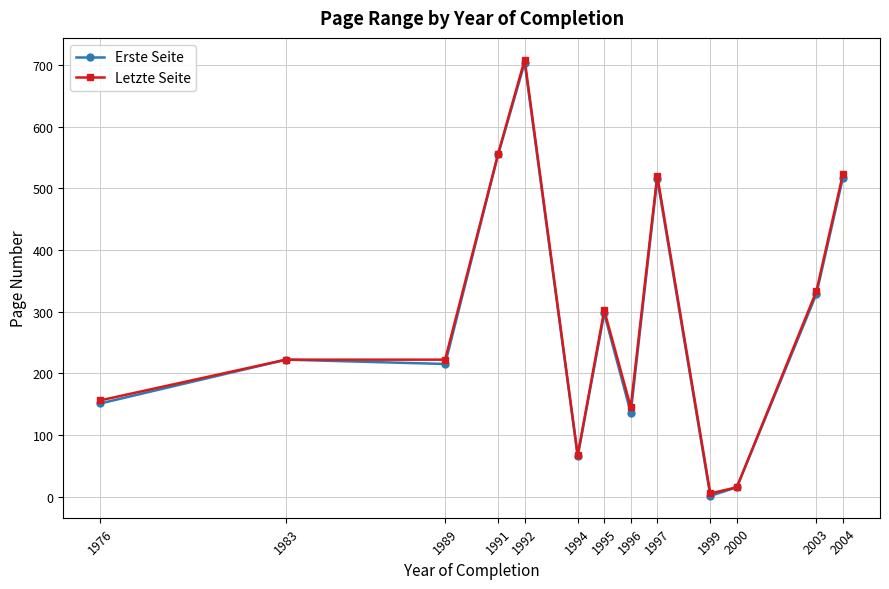

Is the value of Erste Seite at 1995 greater than the value of Letzte Seite at 1991?

No